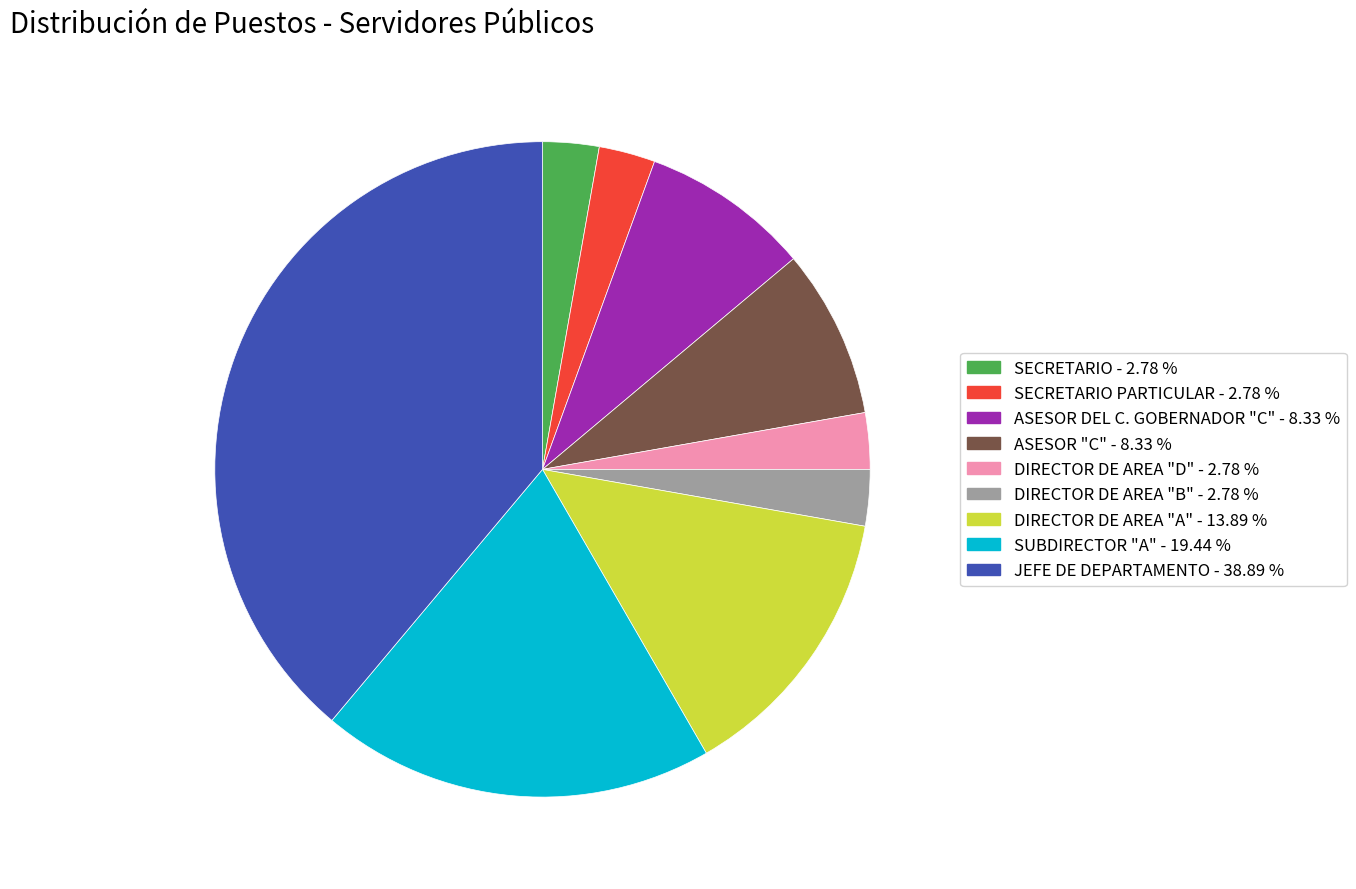

Is there any slice that represents more than half of the pie?

No